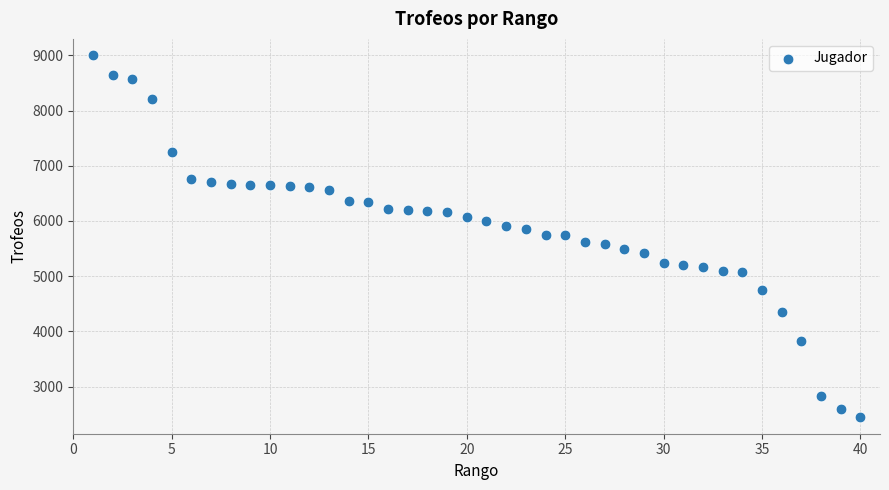

What is the range of Y values (max minus min)?

6555